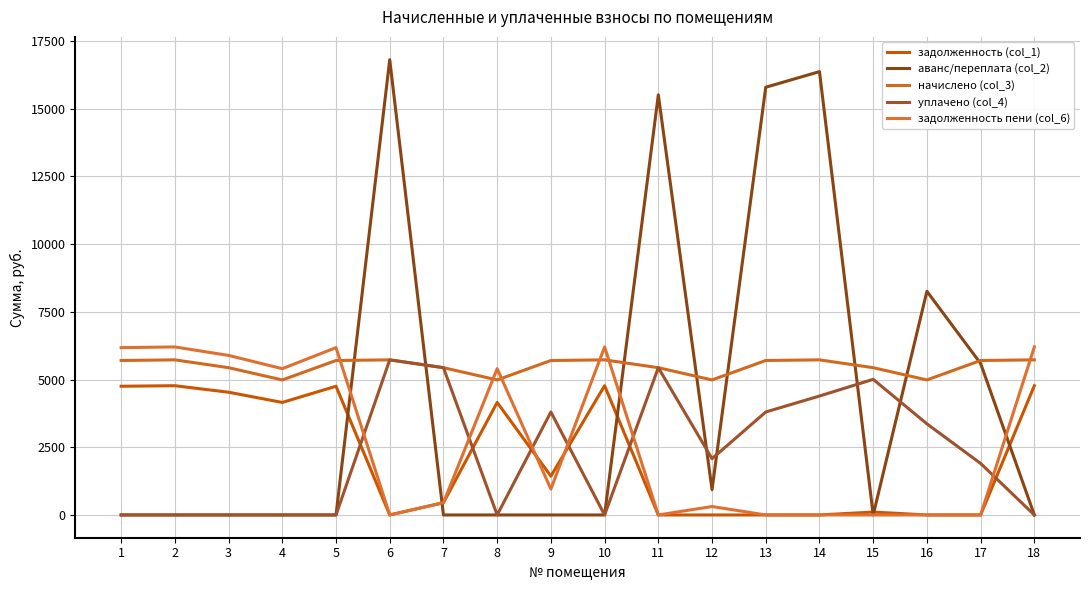

Reading right to left, extract all data points from this chart.

задолженность (col_1): 4771.0	0.0	0.0	106.8	0.0	0.0	0.0	0.0	4771.0	1431.4	4153.5	453.1	0.0	4751.5	4153.5	4530.5	4771.0	4751.5
аванс/переплата (col_2): 0.0	5591.1	8256.5	0.0	16365.5	15788.2	934.9	15507.5	0.0	0.0	0.0	0.0	16807.2	0.0	0.0	0.0	0.0	0.0
начислено (col_3): 5725.2	5701.8	4984.2	5436.6	5725.2	5701.8	4984.2	5436.6	5725.2	5701.8	4984.2	5436.6	5725.2	5701.8	4984.2	5436.6	5725.2	5701.8
уплачено (col_4): 0.0	1901.8	3364.0	5006.5	4390.3	3801.2	2077.8	5436.6	0.0	3801.2	0.0	5436.6	5725.2	0.0	0.0	0.0	0.0	0.0
задолженность пени (col_6): 6202.3	0.0	0.0	0.0	0.0	0.0	311.2	0.0	6202.3	956.2	5399.6	453.1	0.0	6176.9	5399.6	5889.6	6202.3	6176.9